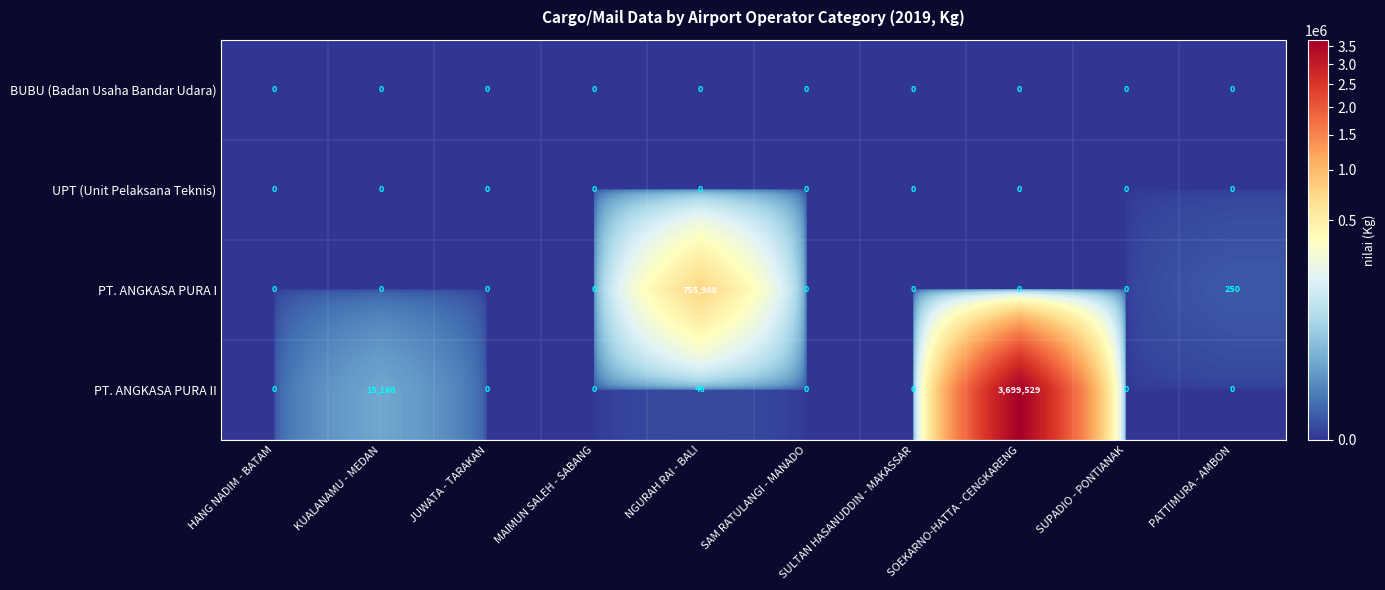

What is the sum of all PT. ANGKASA PURA II values?

3714743